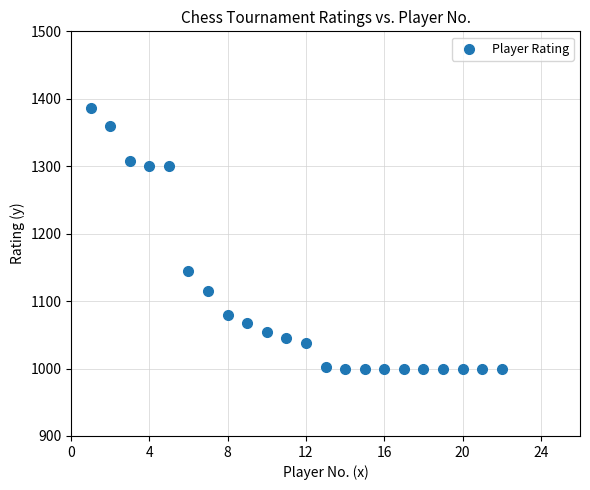

What is the range of X values (max minus min)?

21